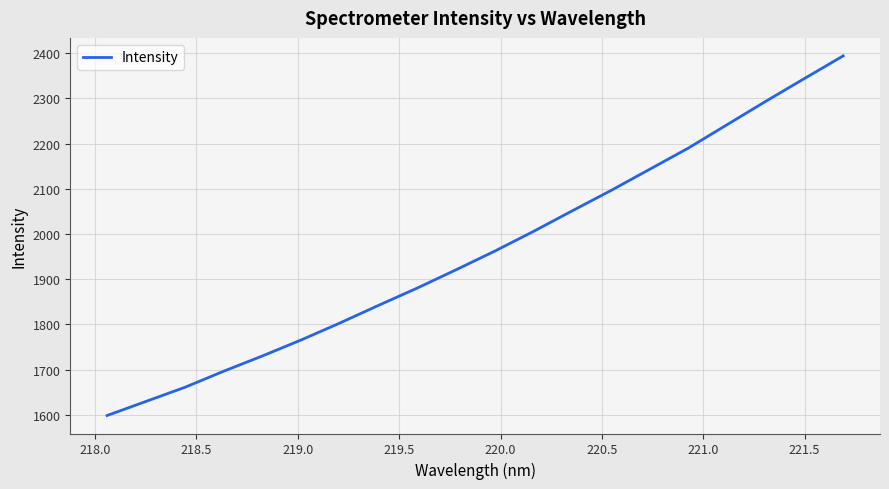

What is the maximum value shown in the chart?

2394.1